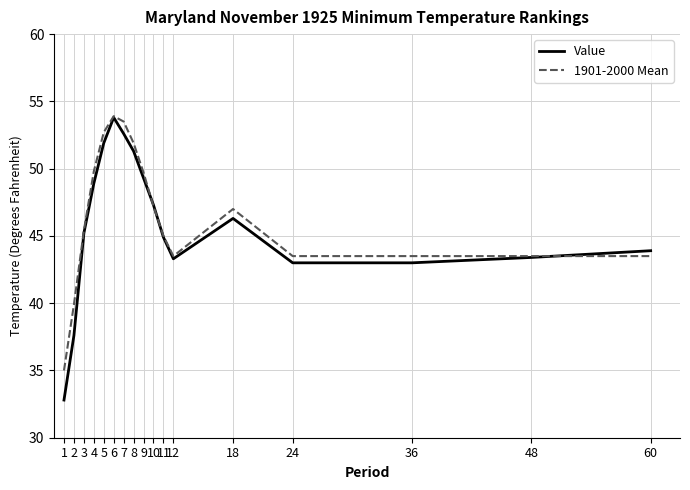

At which label does 1901-2000 Mean first exceed 45?

3